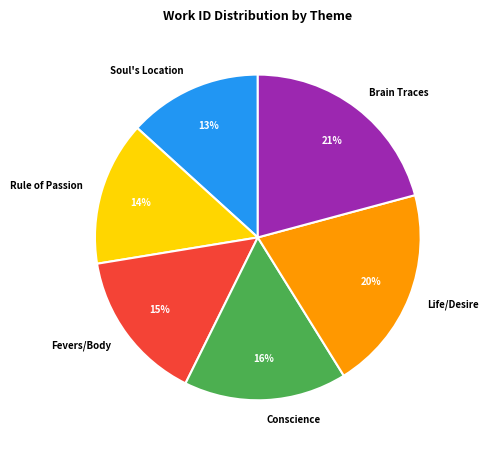

To the nearest percent, what percentage of the pie is Brain Traces?

21%